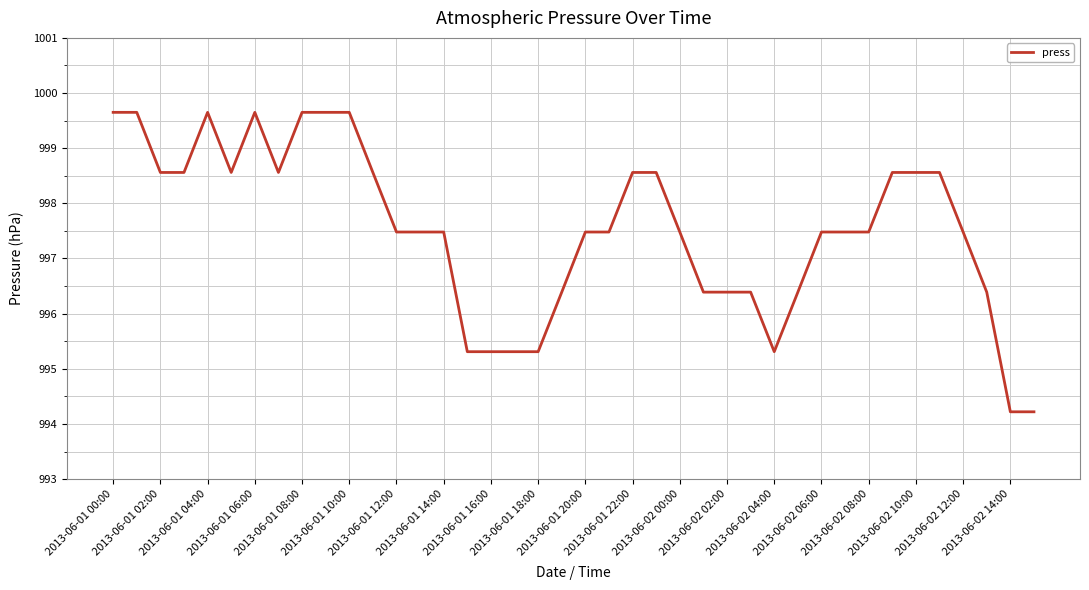

What is the difference between the maximum and minimum values?

5.4